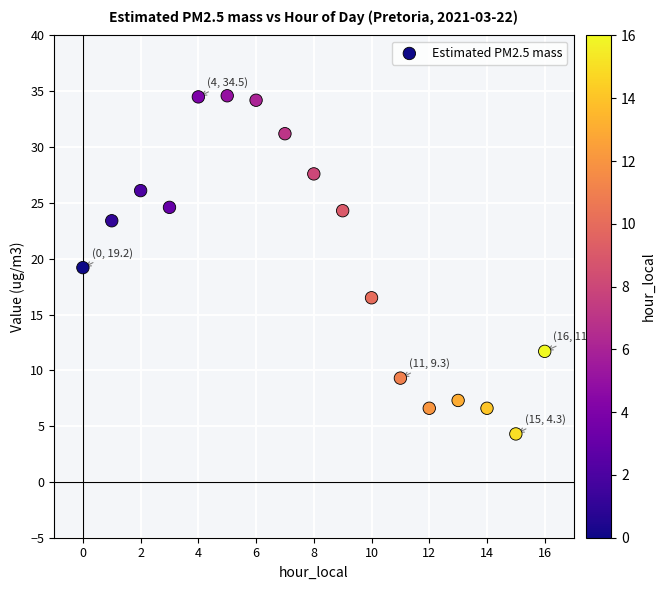

What is the range of Y values (max minus min)?

30.3